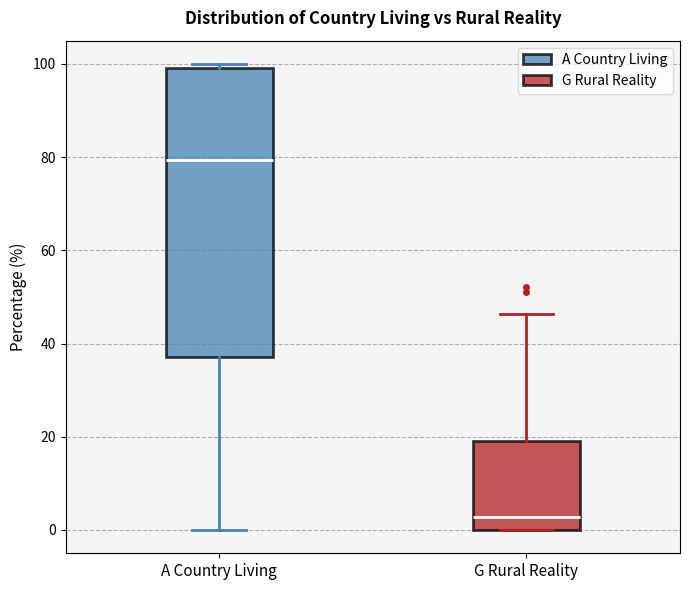

Where is the upper edge of the box for G Rural Reality on the y-axis? The values are not printed on the chart, so give them approximately, as read against the axis.

18